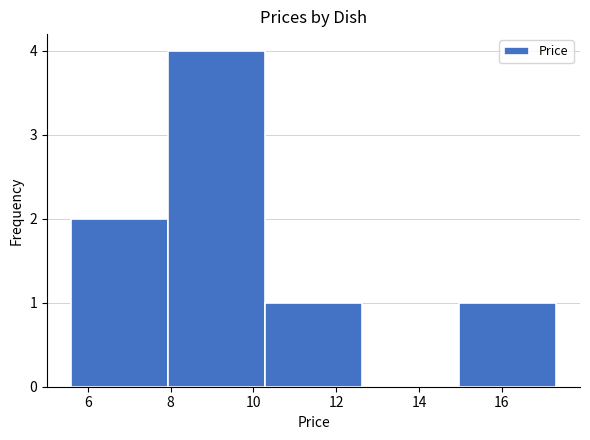

Reading left to right, transcribe this chart: for each bar, give the range it covers on the x-axis and its height. Neither the bar edges nor the heights are printed on the chart, so give them approximately, as read against the axes.

5.60 to 7.94: 2
7.94 to 10.28: 4
10.28 to 12.62: 1
12.62 to 14.96: 0
14.96 to 17.30: 1